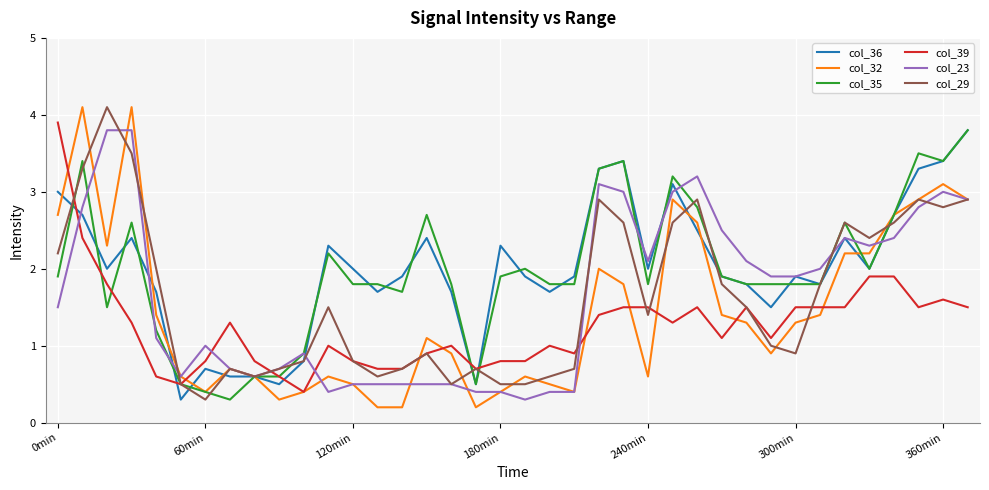

What is the highest value of the col_32 series?

4.1